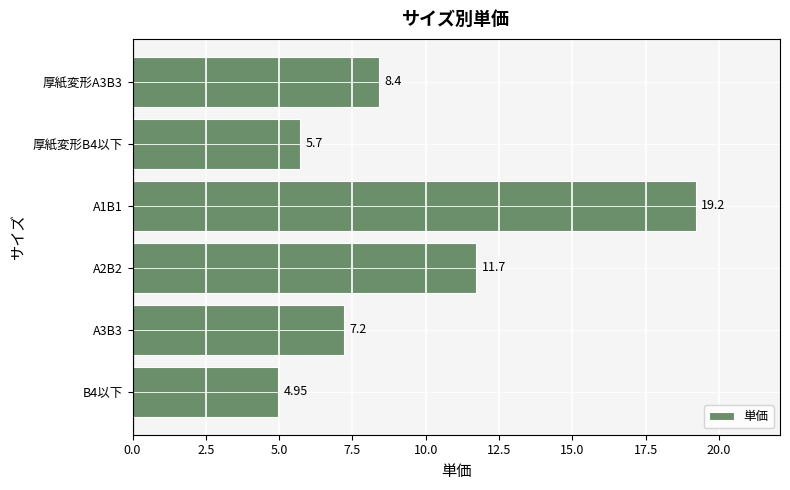

What is the sum of the values at 厚紙変形B4以下 and A1B1?

24.9